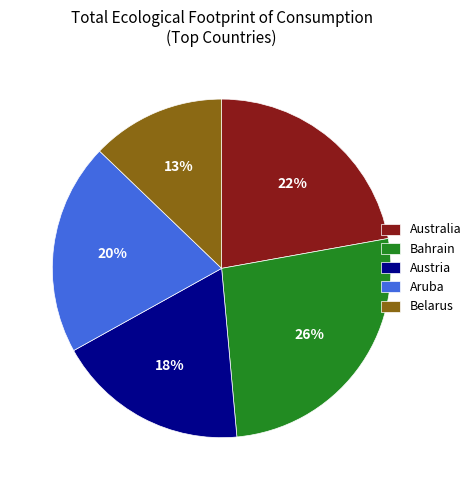

What is the smallest slice in the pie chart?

Belarus